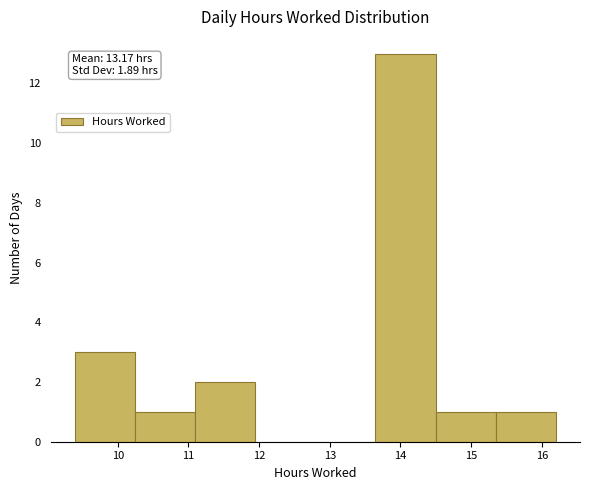

Over which range of the x-axis is the bar tallest?

13.6 to 14.5